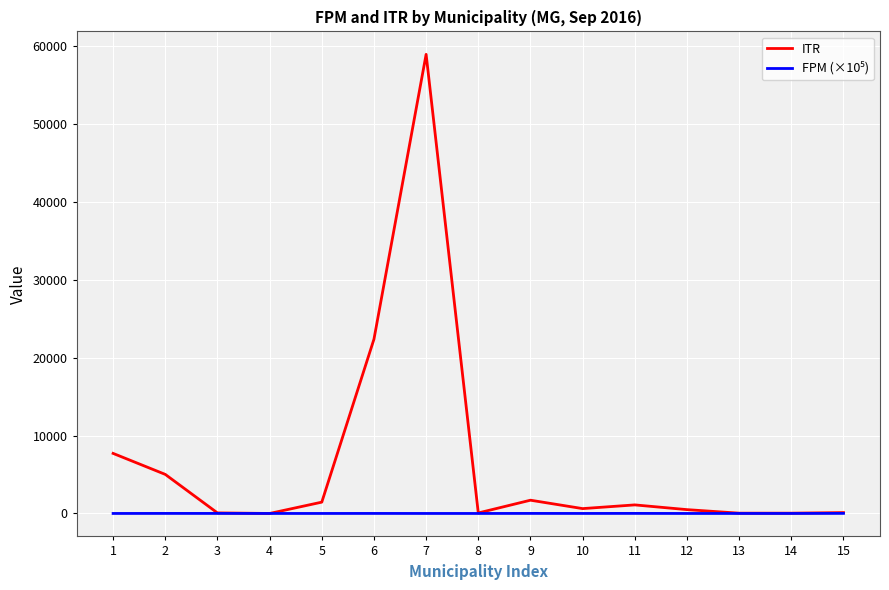

How many lines are shown in the chart?

2